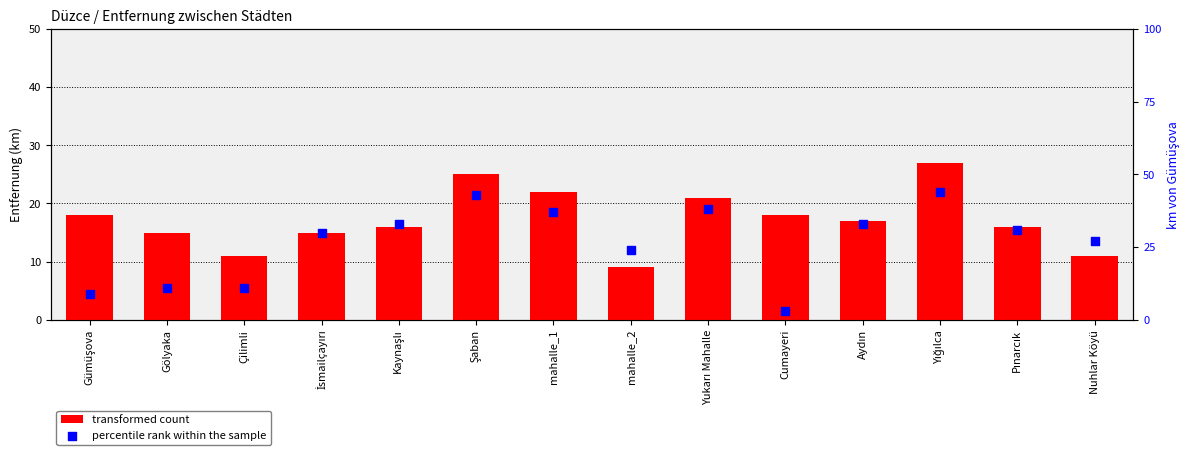

Which series contains the lowest Y value?

percentile rank within the sample